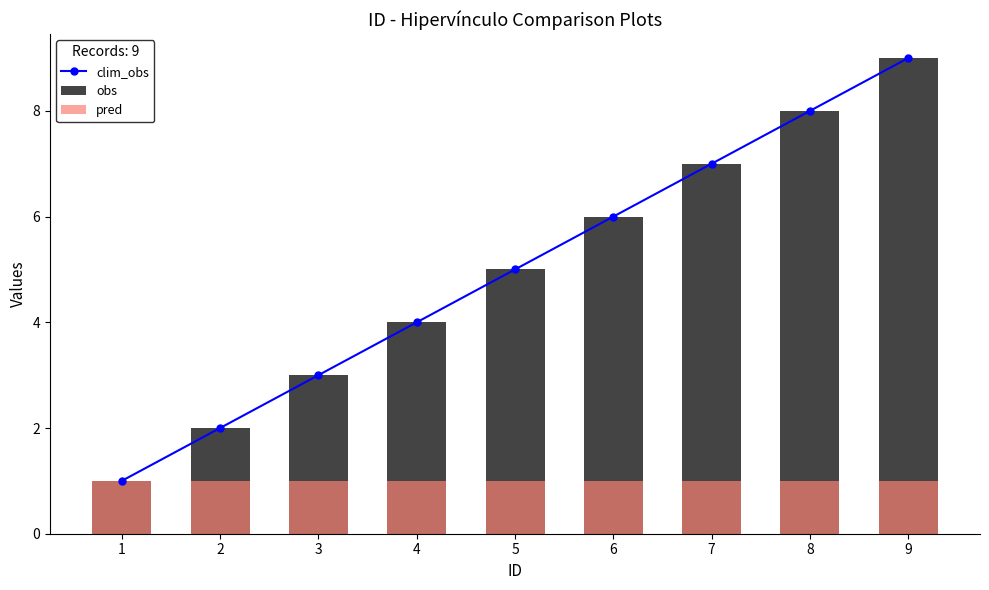

True or false: clim_obs has a value of 5 at 5.

True